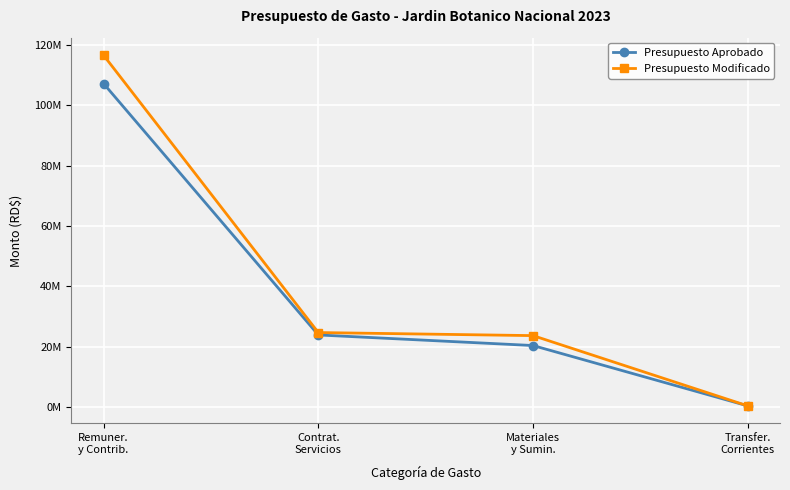

Does the chart have visible grid lines?

Yes